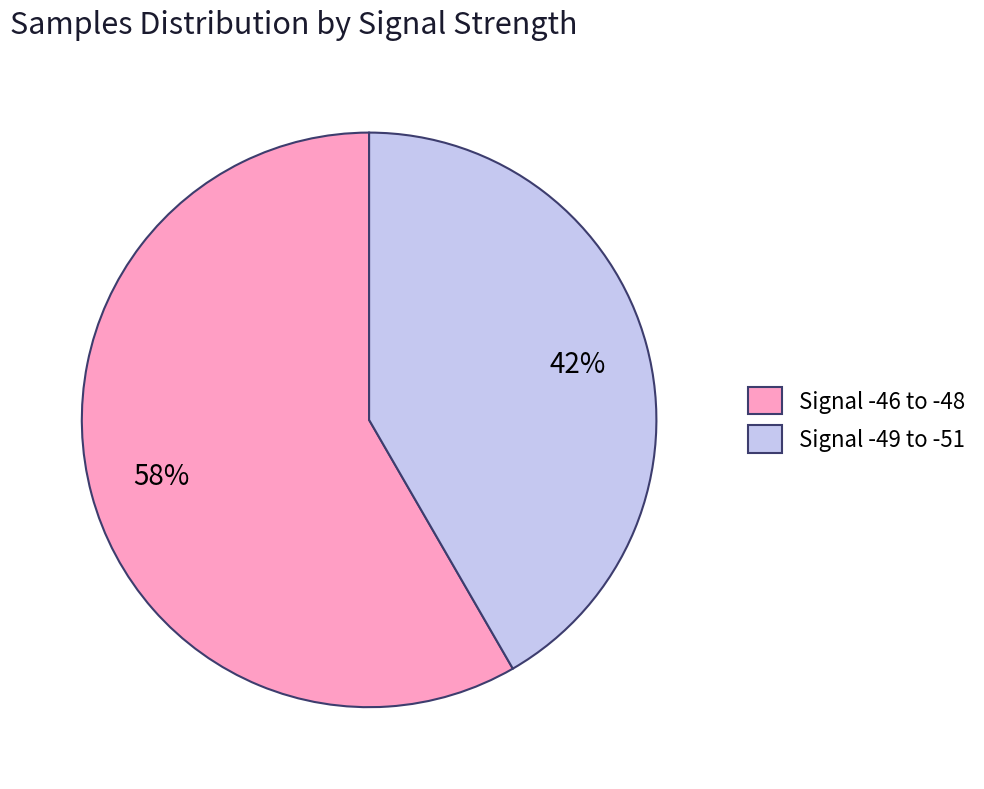

What is the ratio of the value at Signal -49 to -51 to the value at Signal -46 to -48?

0.7